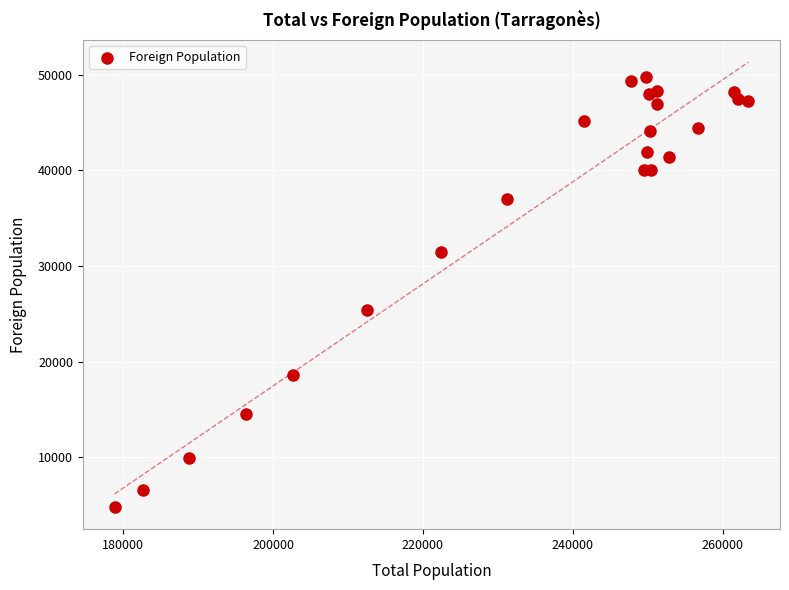

What Y value in the scatter plot is closest to 27278?

25378